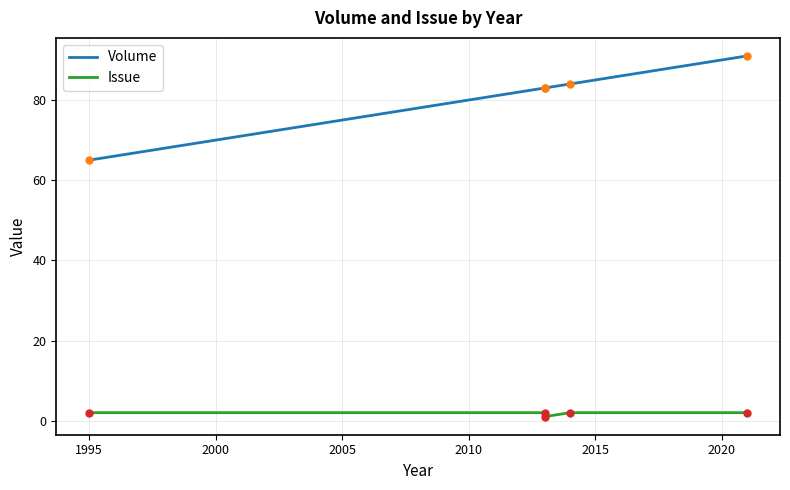

Between 1995 and 2013, which is larger?

2013